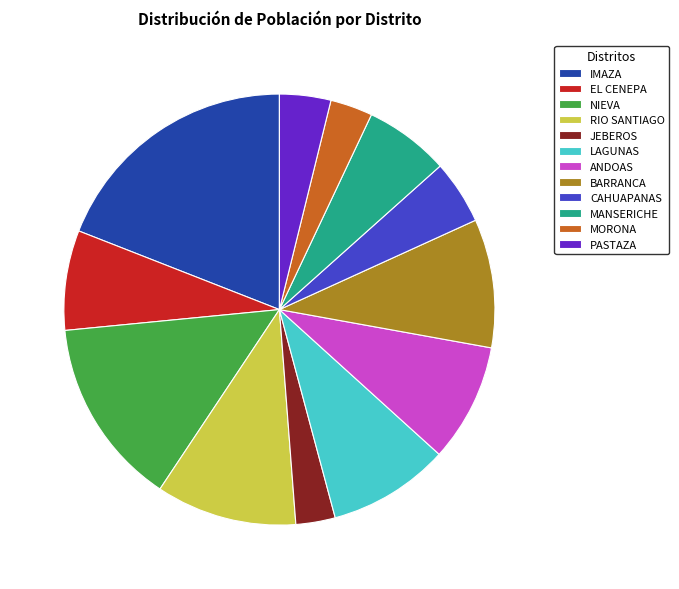

Does JEBEROS represent more than half of the total?

No